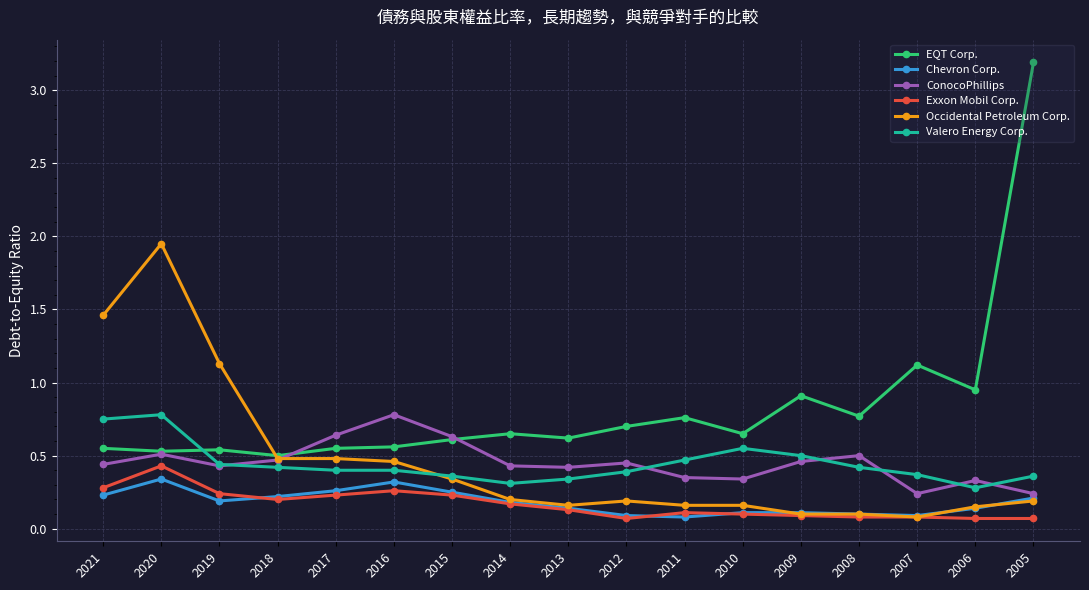

Which series has the largest range (max minus min)?

EQT Corp.